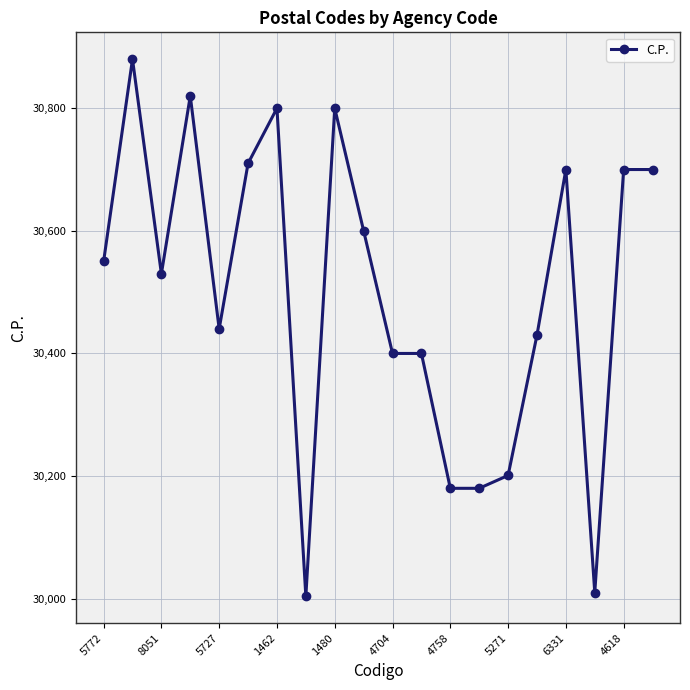

True or false: the data has more than 2 interior local peaks.

True